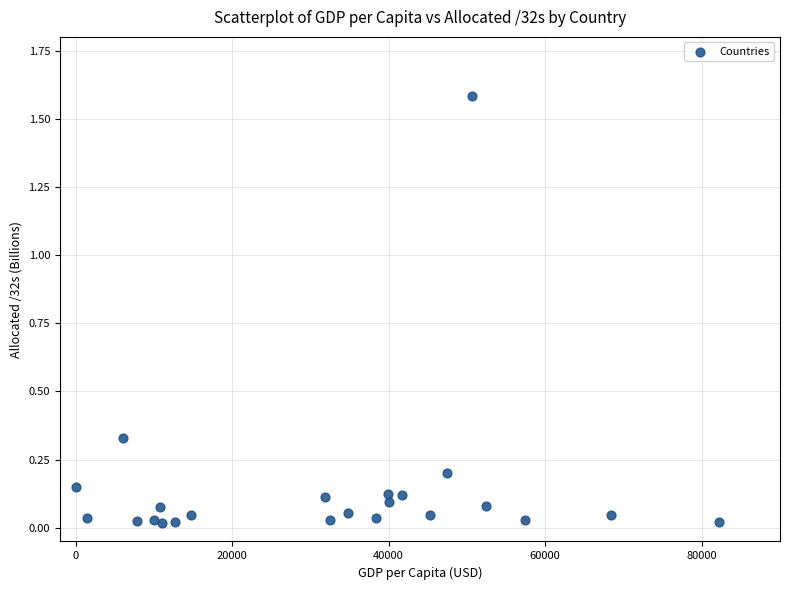

What is the range of Y values (max minus min)?

1.6